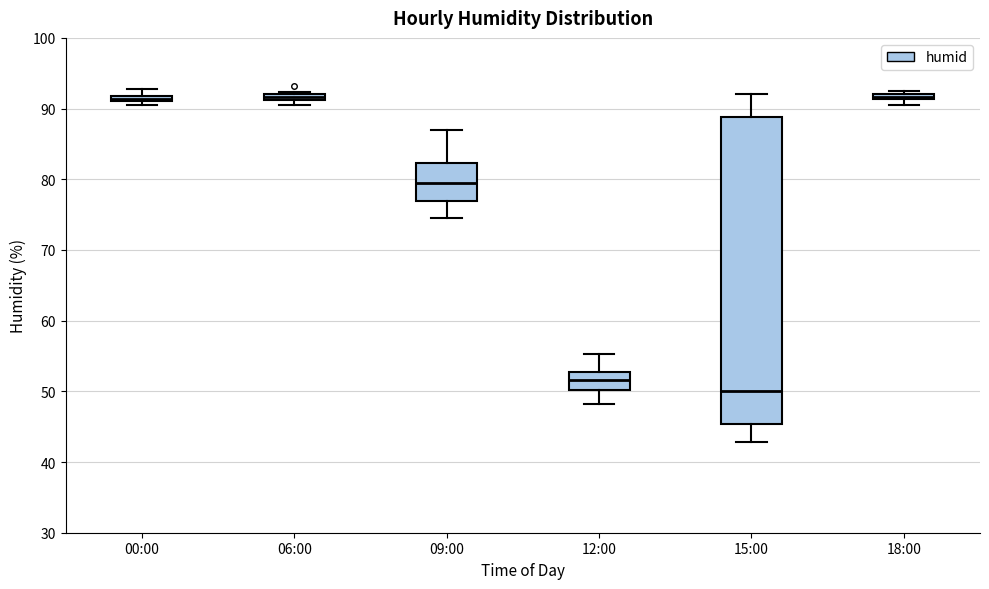

Where is the upper edge of the box for 00:00 on the y-axis? The values are not printed on the chart, so give them approximately, as read against the axis.

92